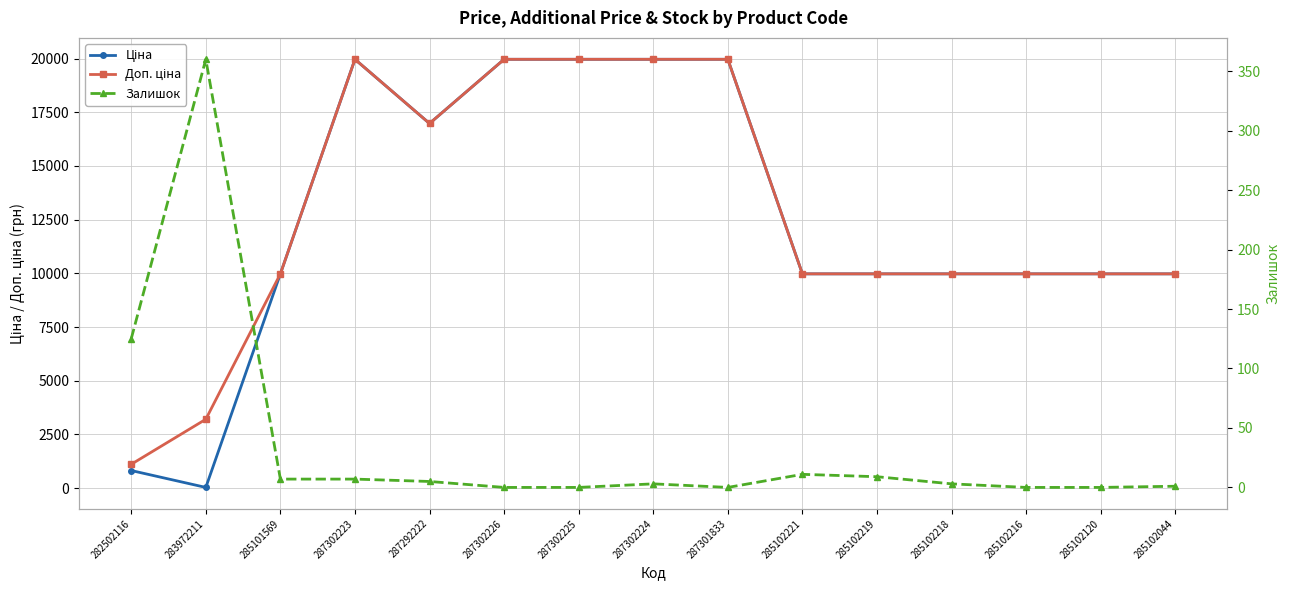

How many interior local peaks does the Доп. ціна series have?

1